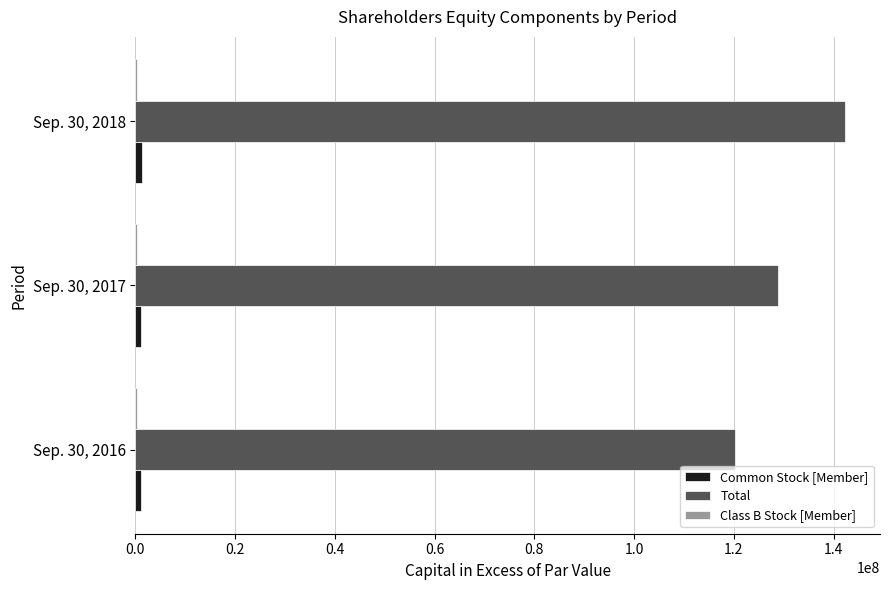

Where is Total nearest to the value 131192000?

Sep. 30, 2017